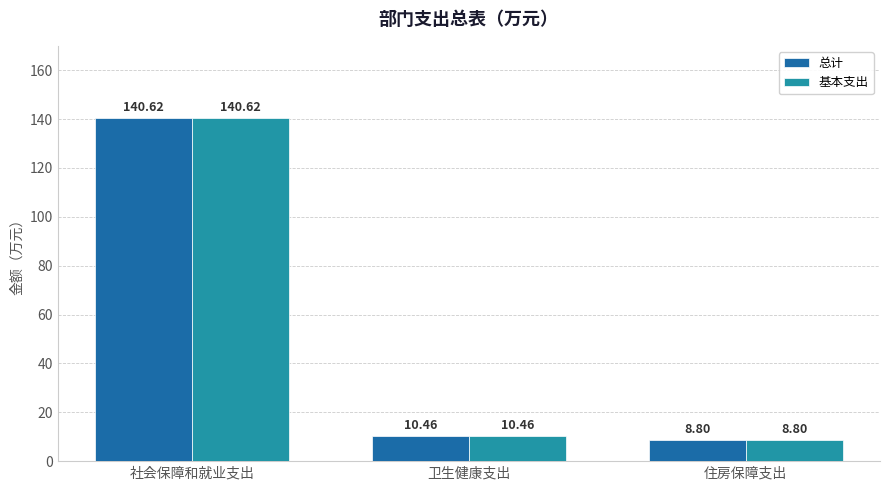

What is the label of the 2nd bar from the left?

卫生健康支出